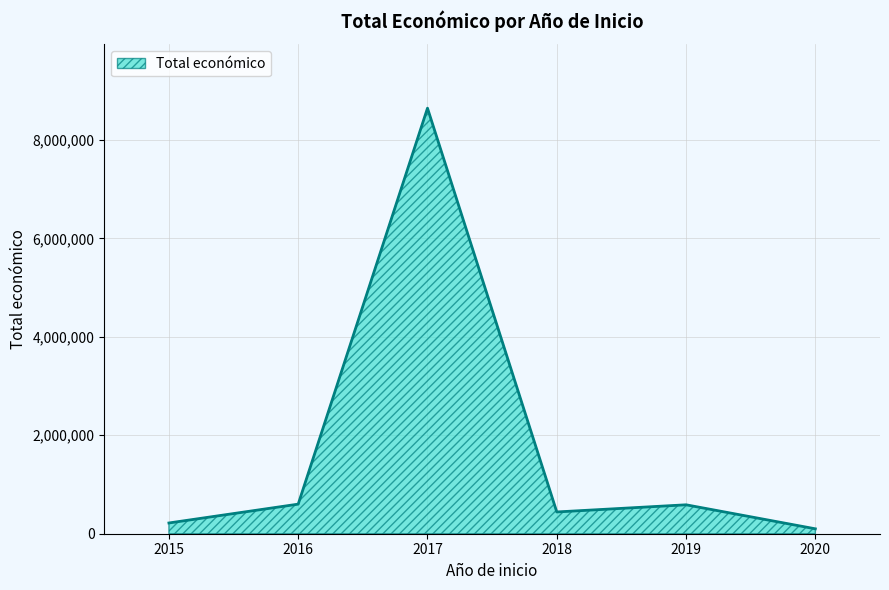

What is the average value?

1765975